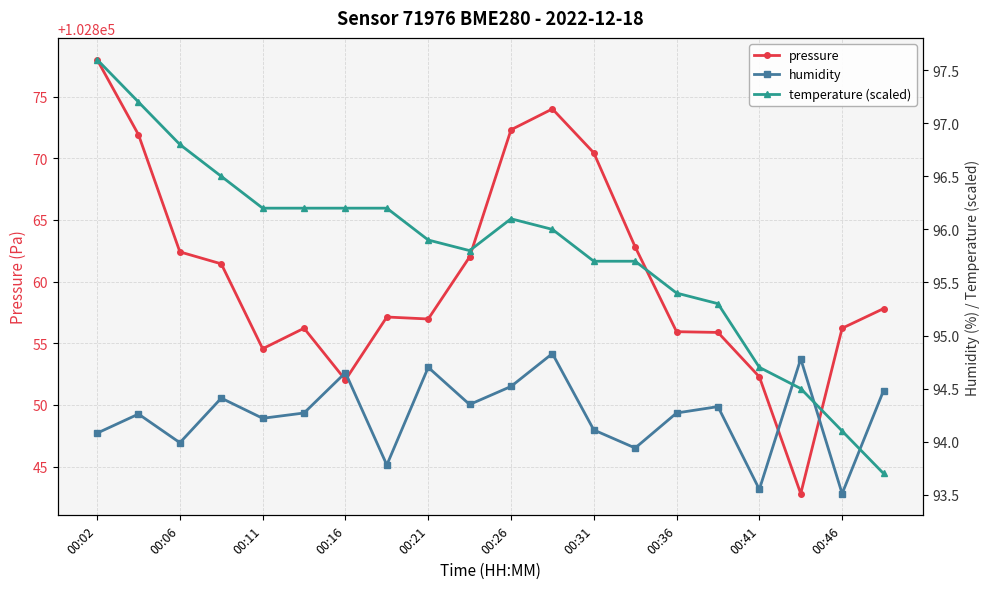

Where is the first local minimum for pressure?

00:11